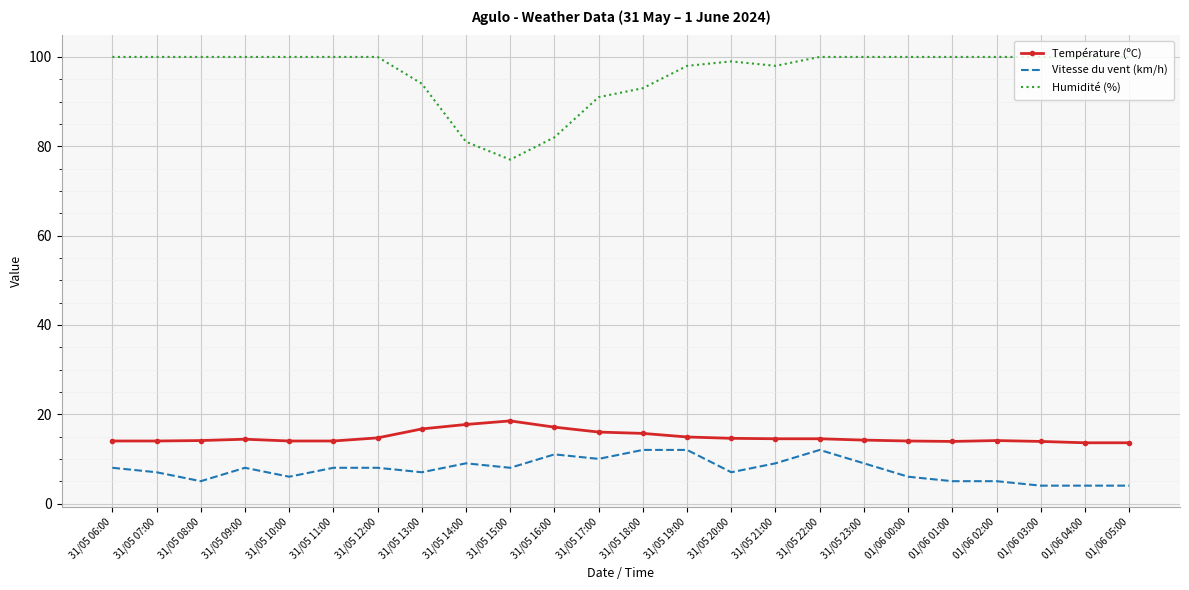

What is the spread (max minus min) of values at 01/06 00:00?

94.0